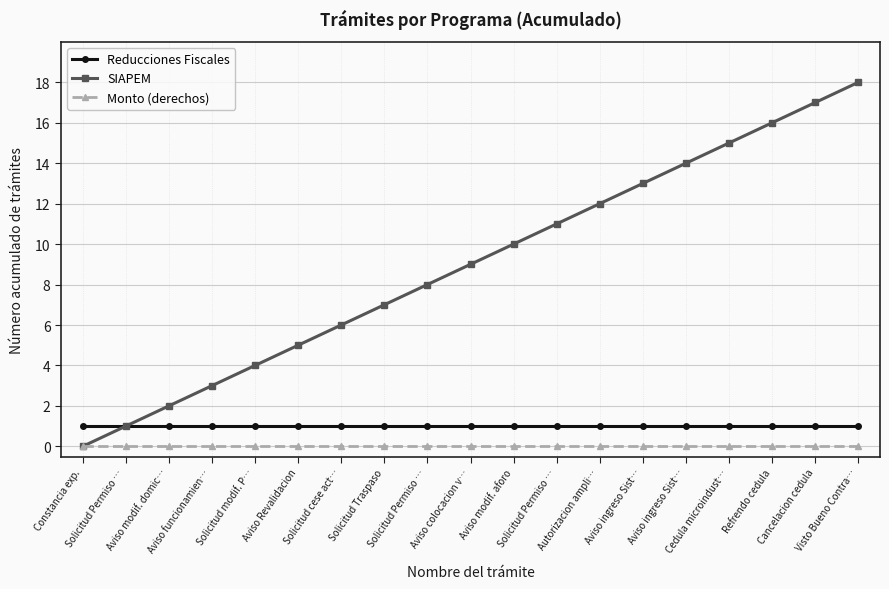

How many data points does each series have?

19